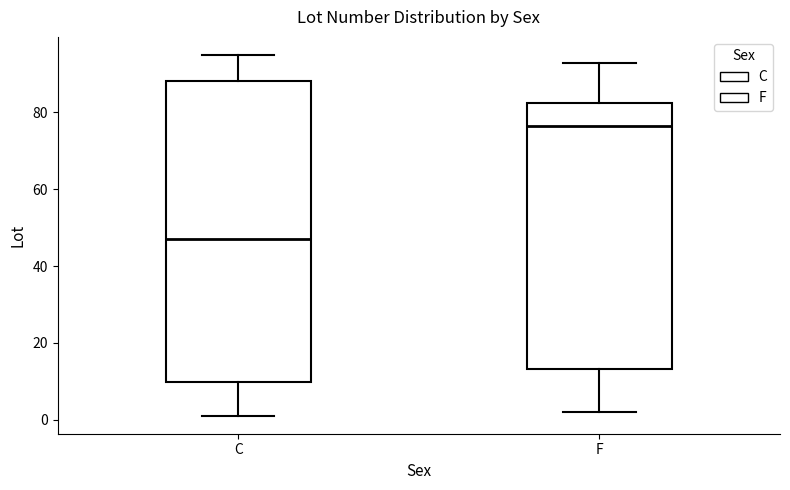

Which box's median line is the lowest?

C